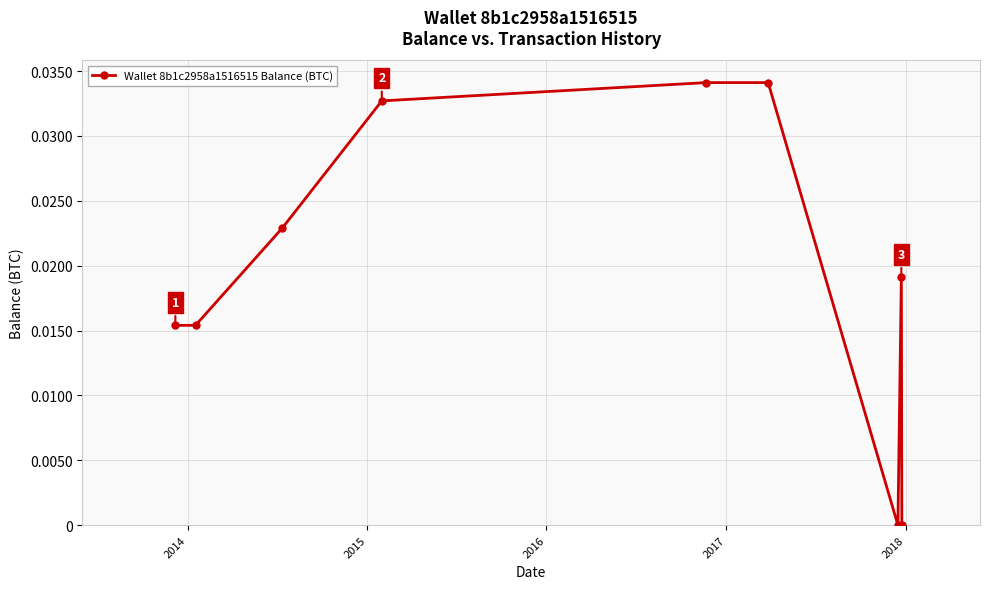

How many interior local peaks (higher than both neighbors) does the data have?

2